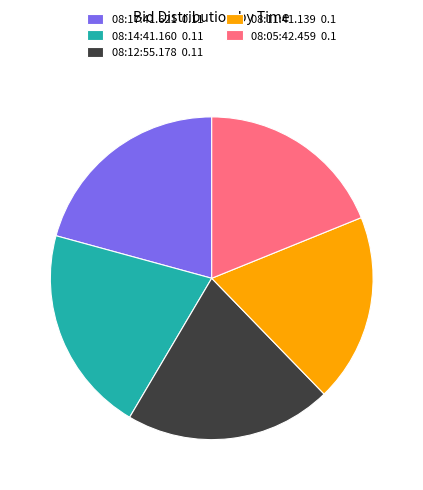

Does any single category account for the majority?

No